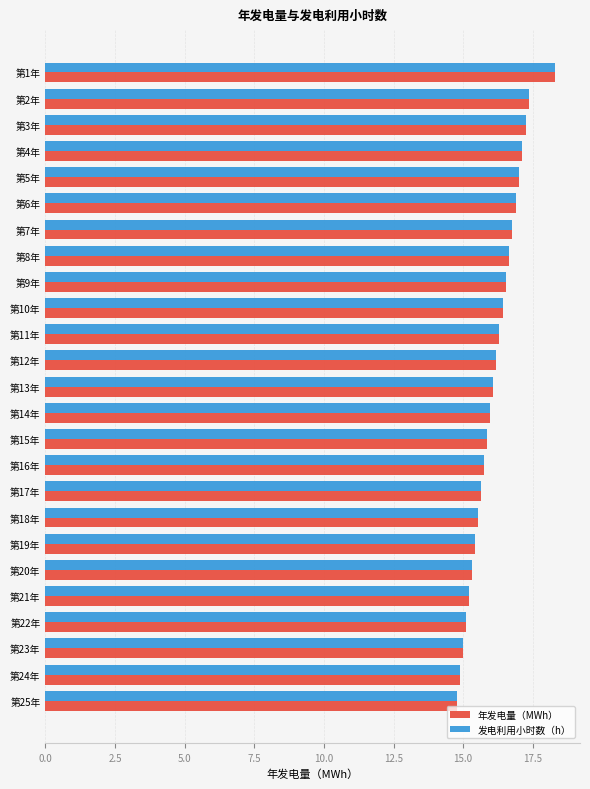

At which category is the sum across all series the highest?

第1年